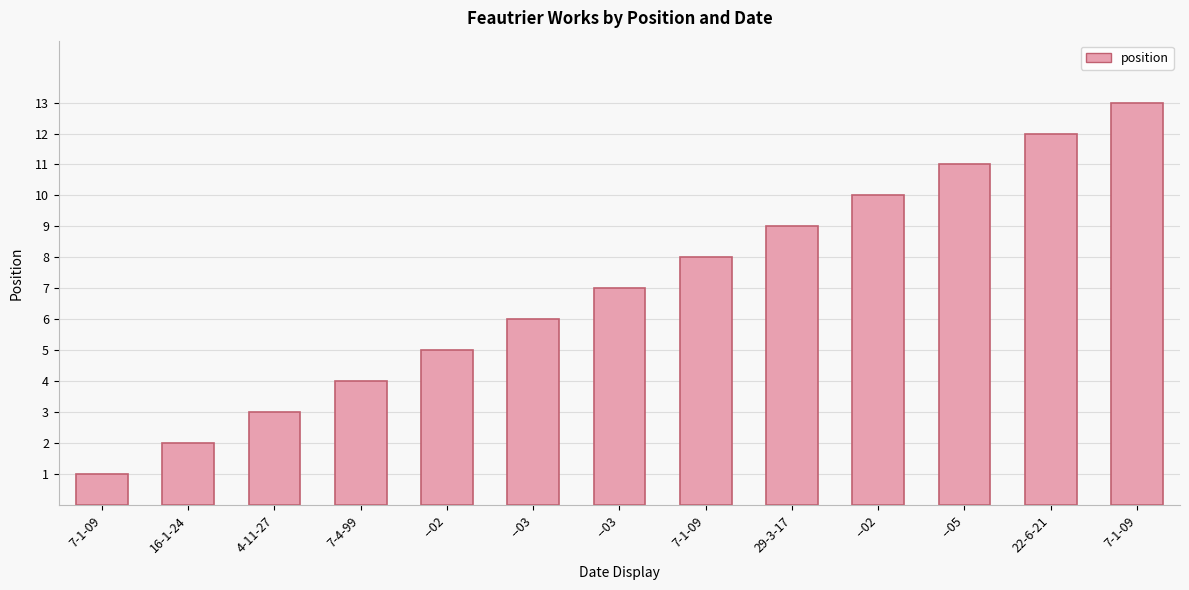

List the labels in order of value, smallest first.

7-1-09, 16-1-24, 4-11-27, 7-4-99, --02, --03, --03, 7-1-09, 29-3-17, --02, --05, 22-6-21, 7-1-09